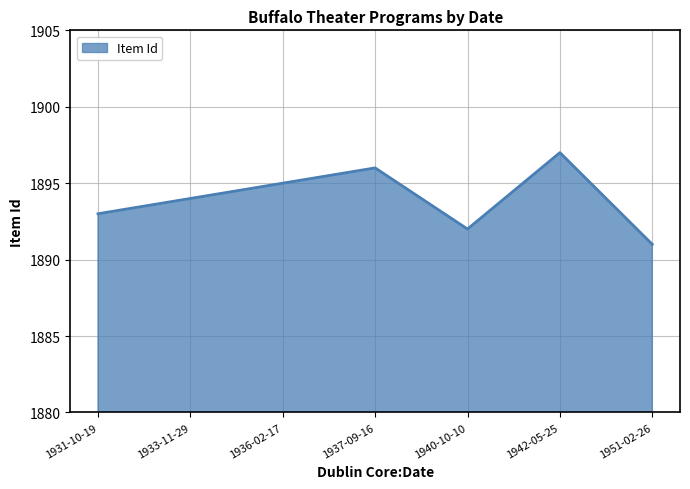

Approximately how many times larger is the value at 1933-11-29 compared to 1942-05-25?

1.0